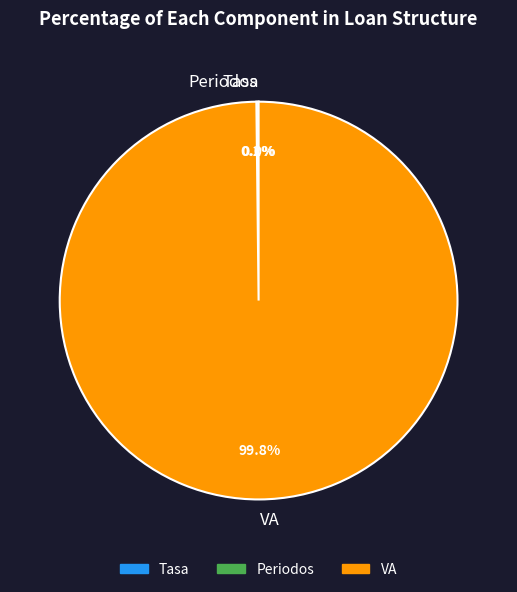

Which category has the biggest portion of the pie?

VA